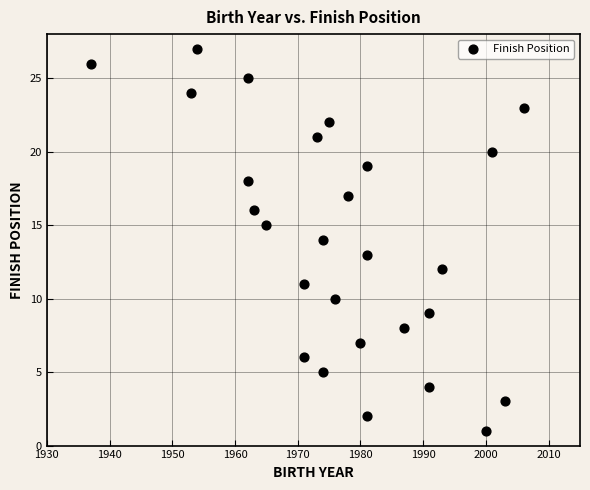

What is the range of Y values (max minus min)?

26